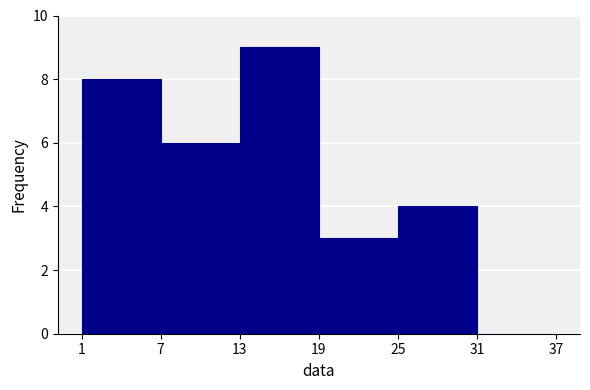

Which range on the x-axis has the tallest bar?

13 to 19